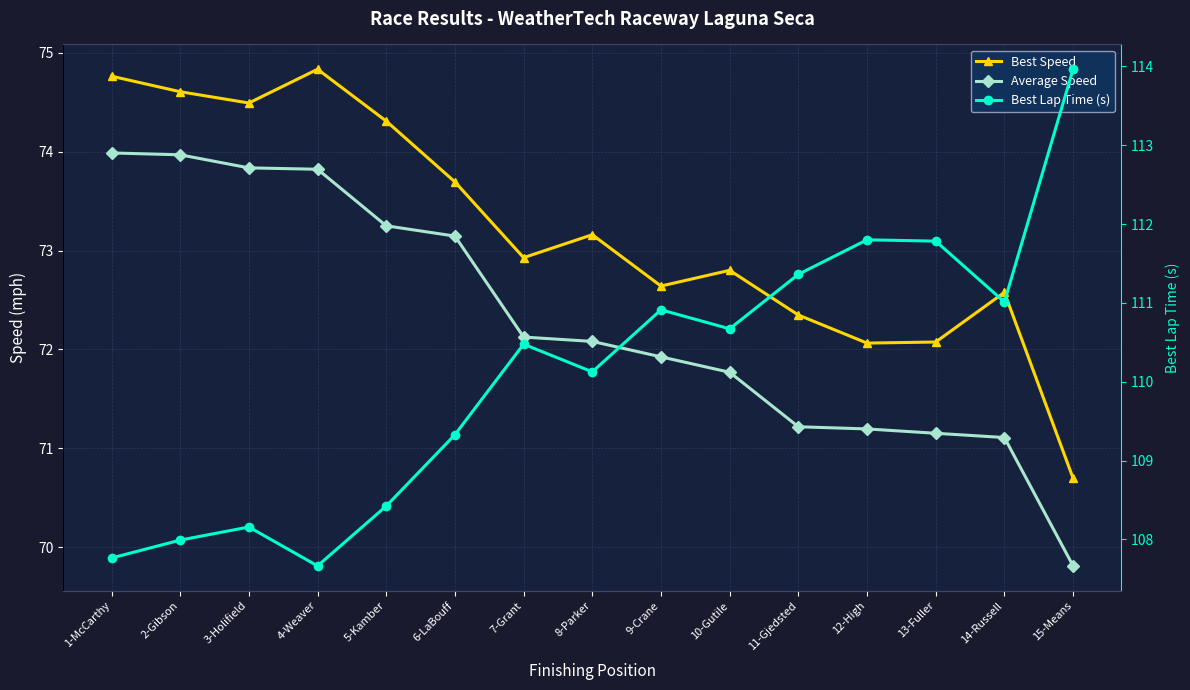

At which category does the chart reach its minimum across all series?

15-Means